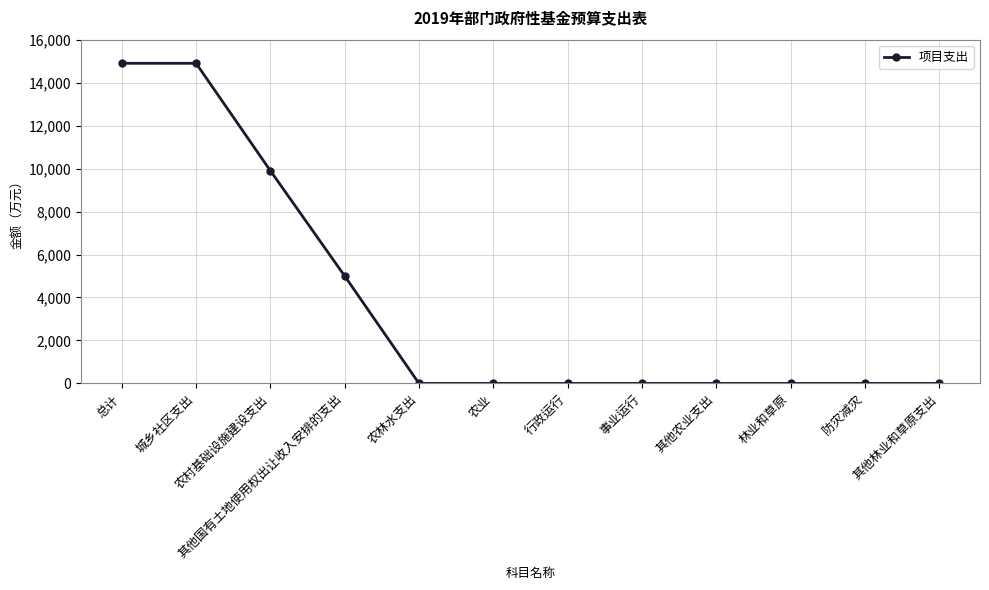

Is it true that the value at 行政运行 is 0?

True